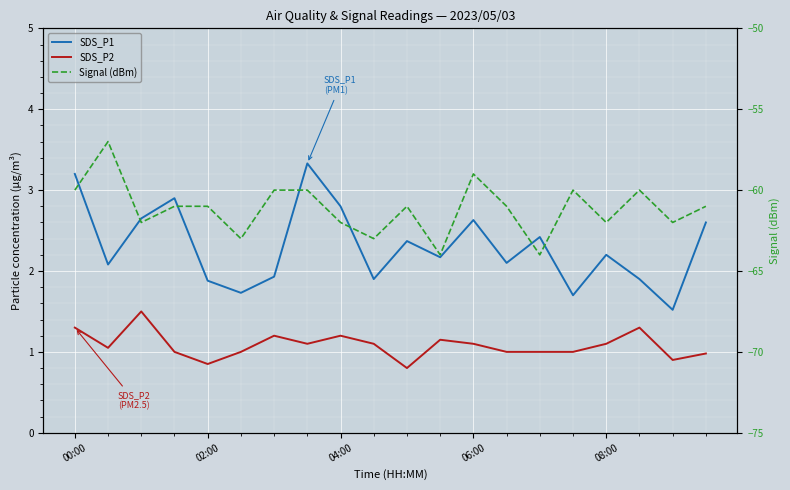

Reading right to left, what are all the values shown in this chart?

SDS_P1: 2.6	1.5	1.9	2.2	1.7	2.4	2.1	2.6	2.2	2.4	1.9	2.8	3.3	1.9	1.7	1.9	2.9	2.6	2.1	3.2
SDS_P2: 1.0	0.9	1.3	1.1	1.0	1.0	1.0	1.1	1.1	0.8	1.1	1.2	1.1	1.2	1.0	0.8	1.0	1.5	1.1	1.3
Signal (dBm): -61.0	-62.0	-60.0	-62.0	-60.0	-64.0	-61.0	-59.0	-64.0	-61.0	-63.0	-62.0	-60.0	-60.0	-63.0	-61.0	-61.0	-62.0	-57.0	-60.0